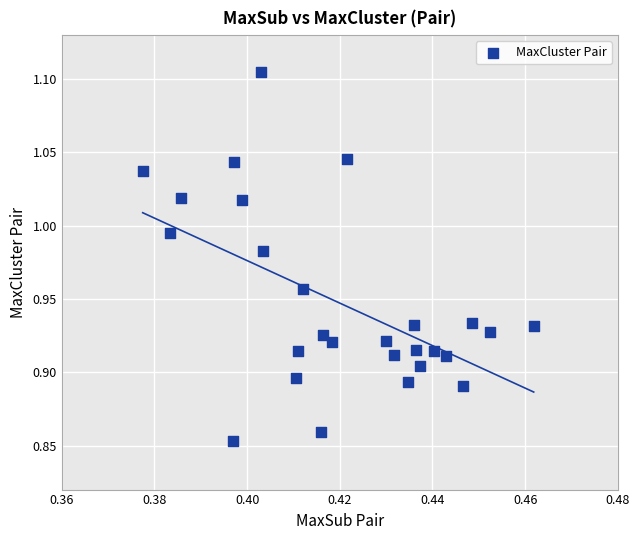

What is the range of Y values (max minus min)?

0.3